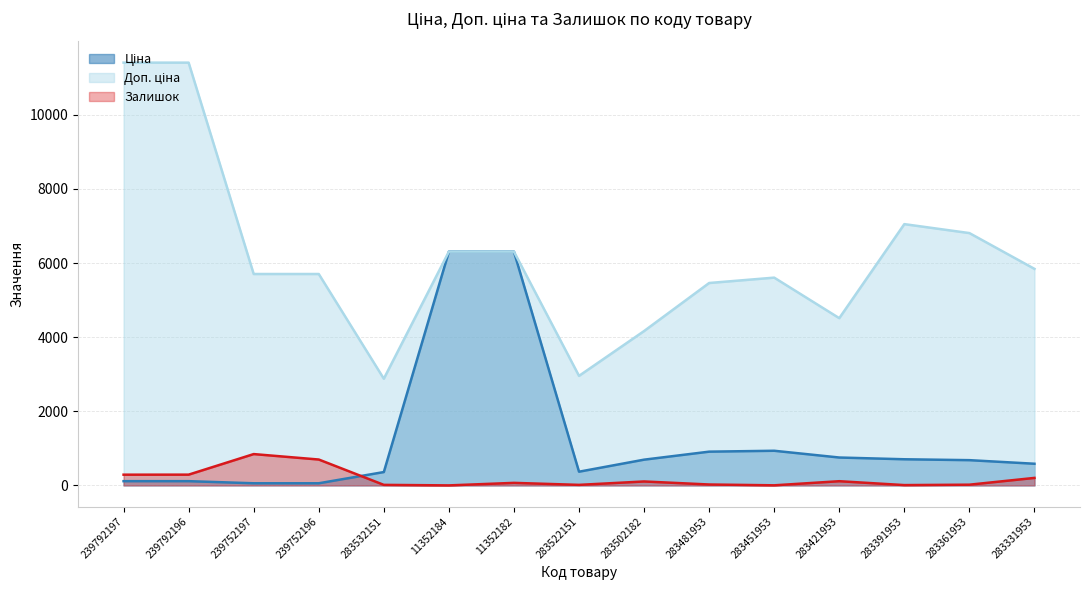

Between 283522151 and 283502182, which series saw the biggest shift?

Доп. ціна